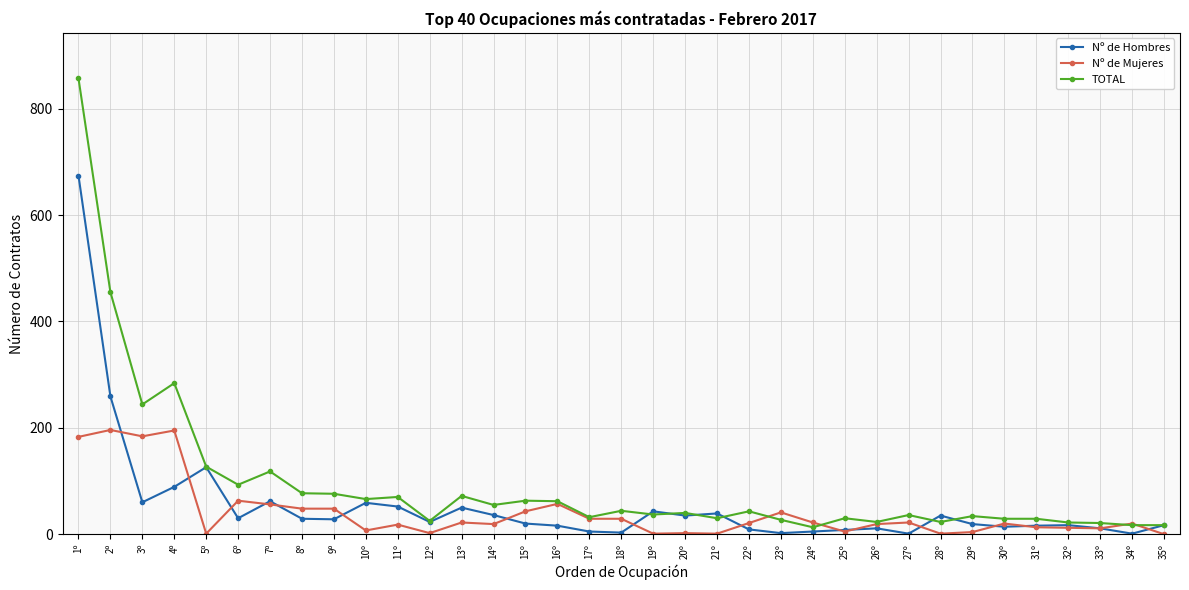

Which series has the largest range (max minus min)?

TOTAL